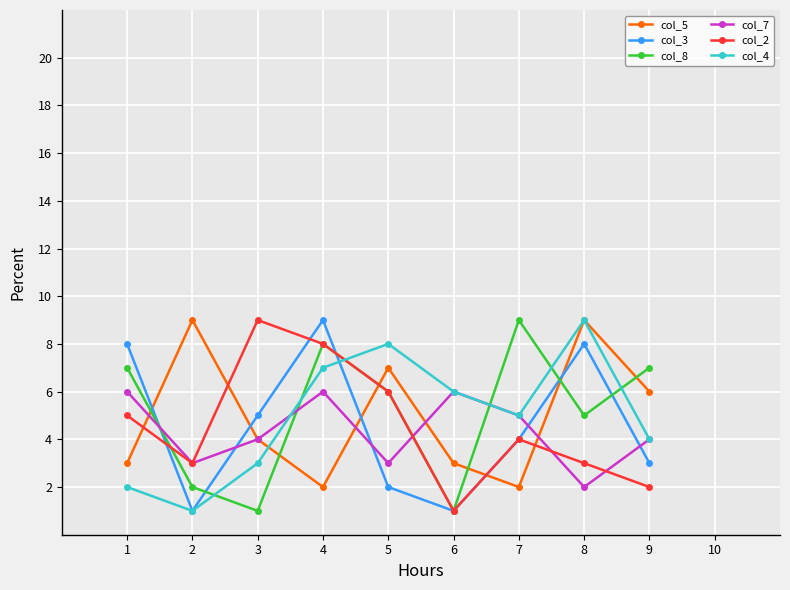

The value of col_2 at 6 is 2. True or false?

False